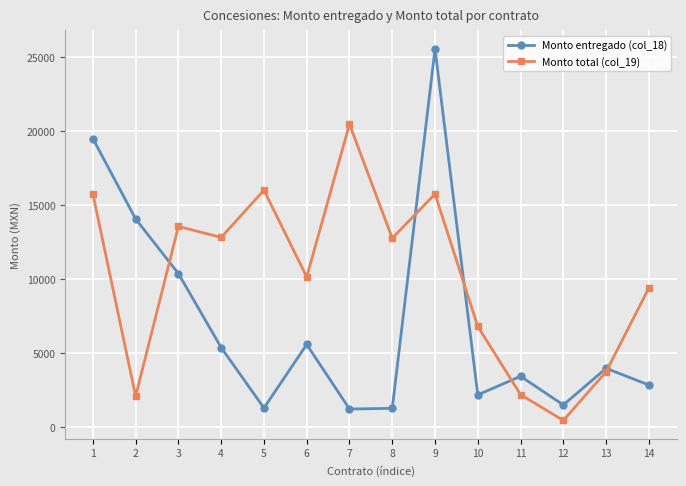

True or false: Monto entregado (col_18) has a value of 2838.3 at 14.

True